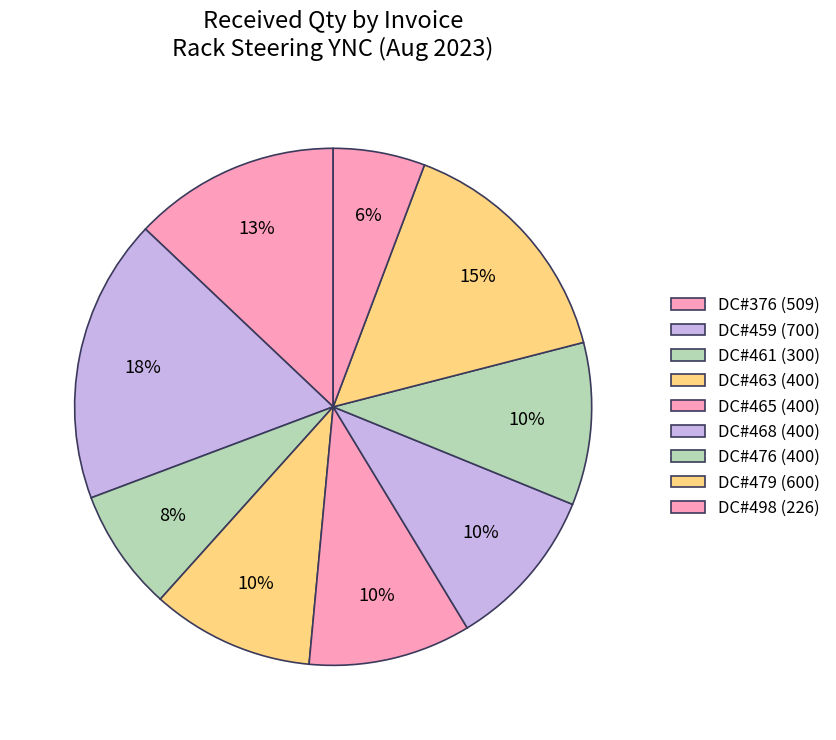

Count the number of slices in the pie.

9